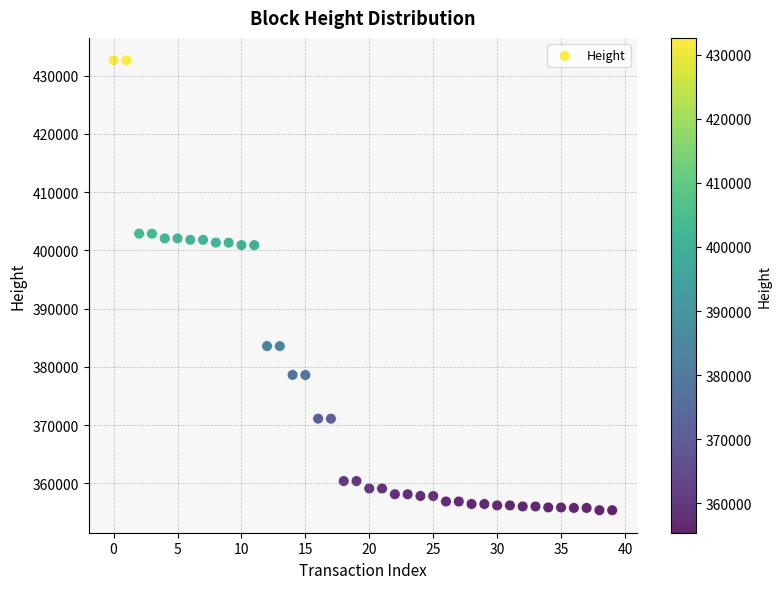

What is the range of Y values (max minus min)?

77253